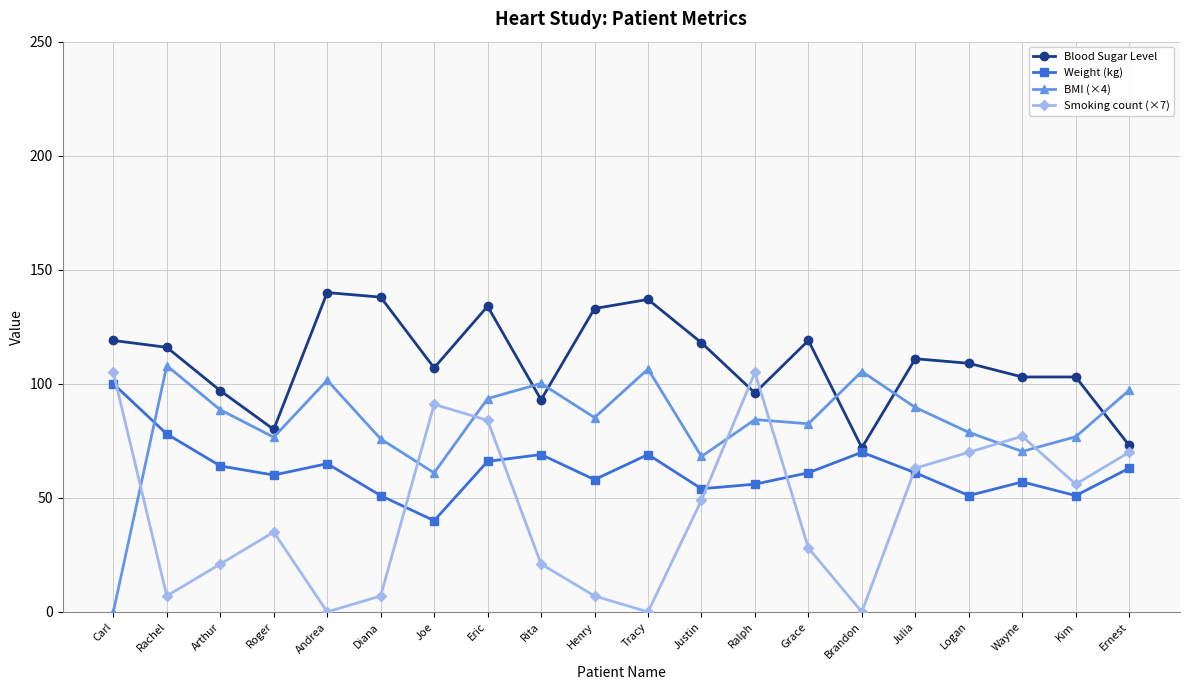

List the series in order of their overall mean, highest first.

Blood Sugar Level, BMI (×4), Weight (kg), Smoking count (×7)